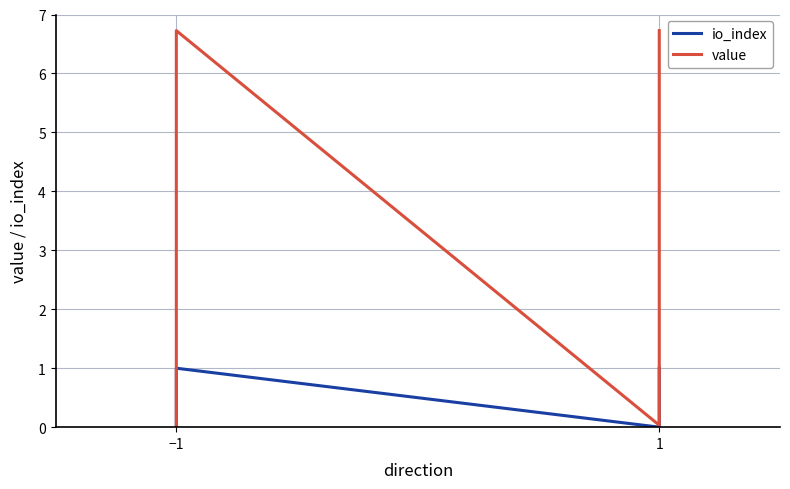

Reading left to right, extract all data points from this chart.

io_index: 0.0	1.0	0.0	1.0
value: 0.0	6.7	0.0	6.7